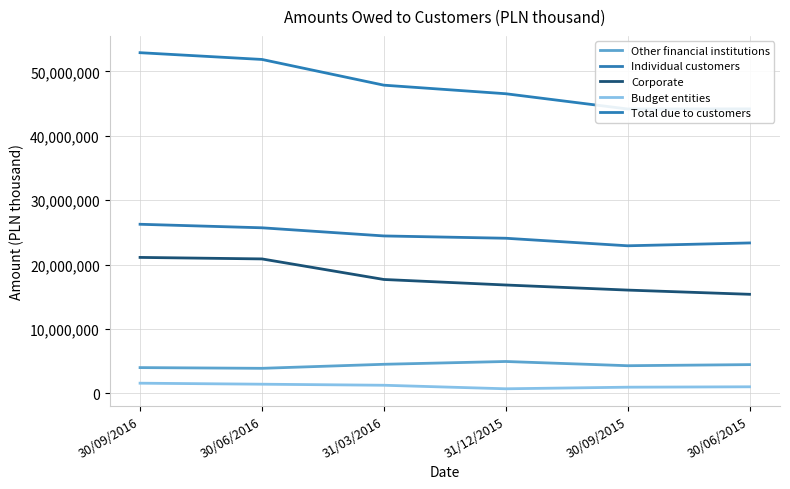

Reading right to left, extract all data points from this chart.

Other financial institutions: 4449799	4279452	4935155	4501027	3874171	3985969
Individual customers: 23350308	22908333	24079361	24437763	25702856	26250836
Corporate: 15372446	16026236	16817438	17674468	20868635	21101861
Budget entities: 1004159	942894	695437	1244053	1406919	1563722
Total due to customers: 44176712	44156915	46527391	47857311	51852581	52902388